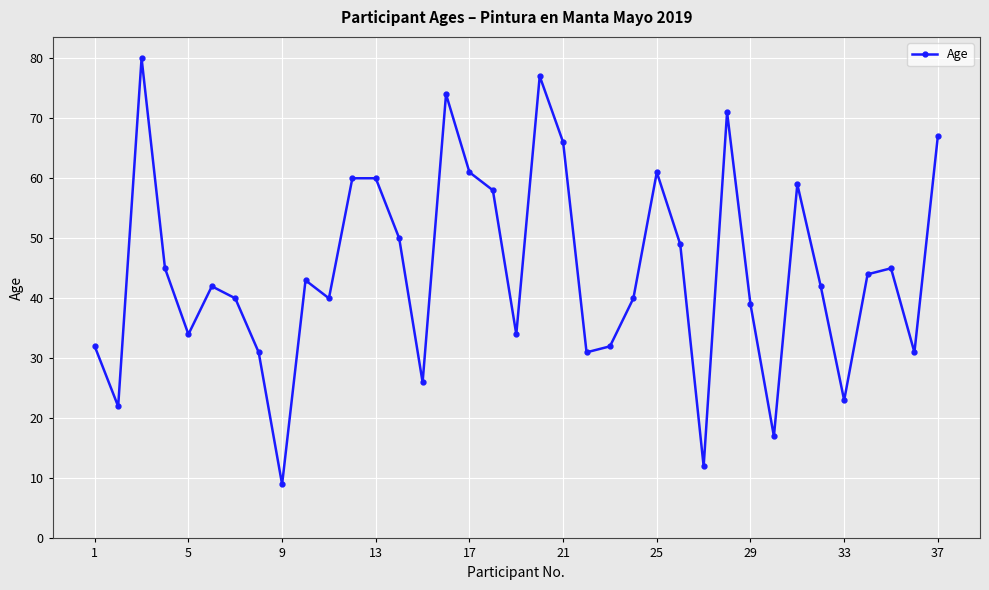

Reading left to right, extract all data points from this chart.

32	22	80	45	34	42	40	31	9	43	40	60	60	50	26	74	61	58	34	77	66	31	32	40	61	49	12	71	39	17	59	42	23	44	45	31	67